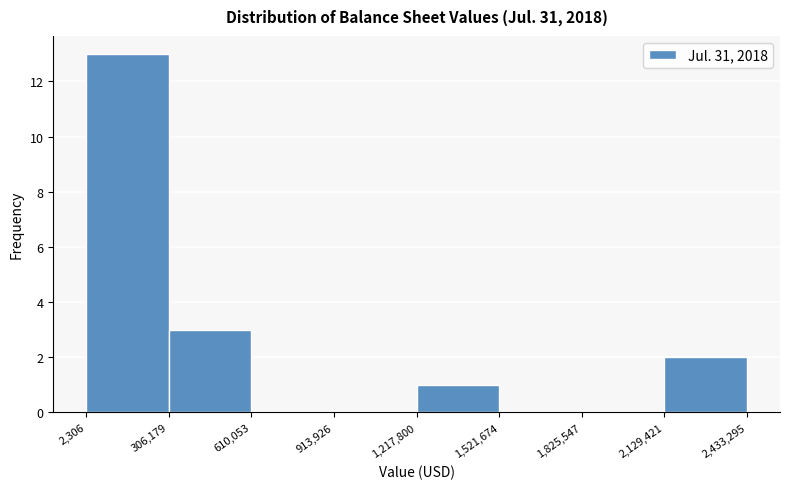

What is the height of the bar covering 306,179 to 610,053 on the x-axis? The values are not printed on the chart, so give them approximately, as read against the axis.

3